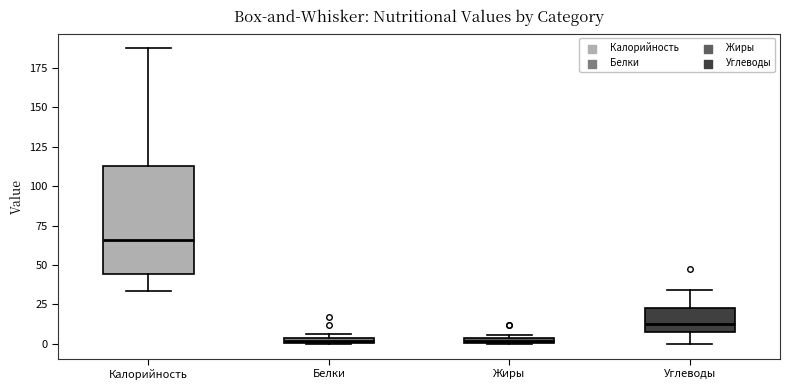

Where does the upper whisker of the box for Калорийность end on the y-axis? The values are not printed on the chart, so give them approximately, as read against the axis.

185